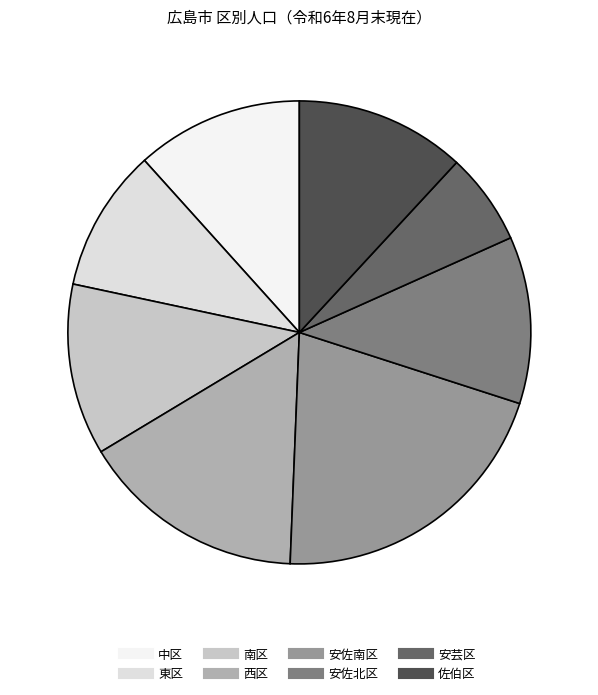

Approximately how many times larger is the value at 南区 compared to 安佐北区?

1.0